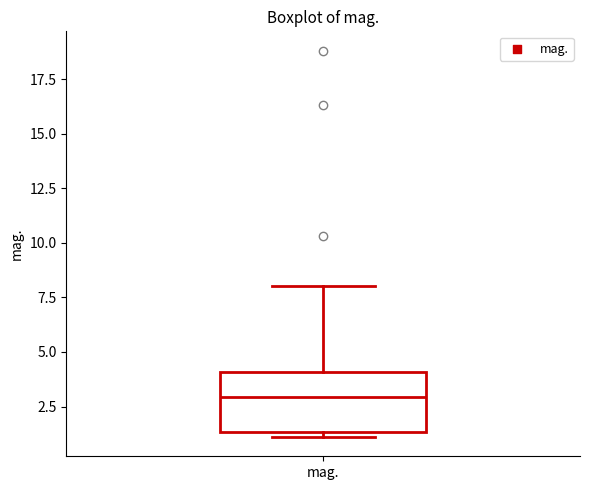

Read this box plot against the y-axis: the position of the median line, the range covered by the box, and the ends of both whiskers. The values are not printed on the chart, so give them approximately, as read against the axis.

median 3.0, box 1.5 to 4.0, whiskers 1.0 to 8.0